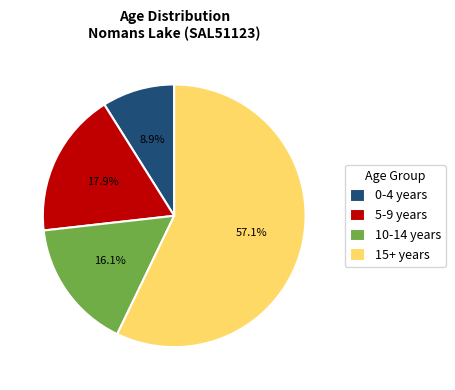

Which category has the smallest portion of the pie?

0-4 years